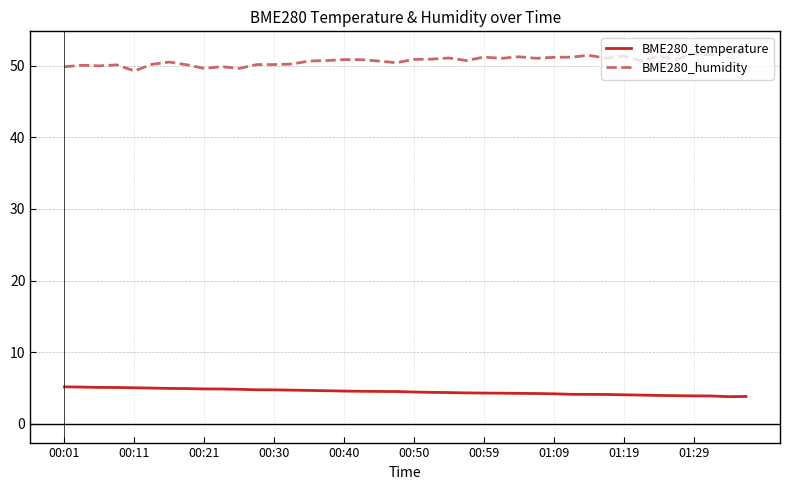

What is the maximum value for BME280_temperature?

5.2